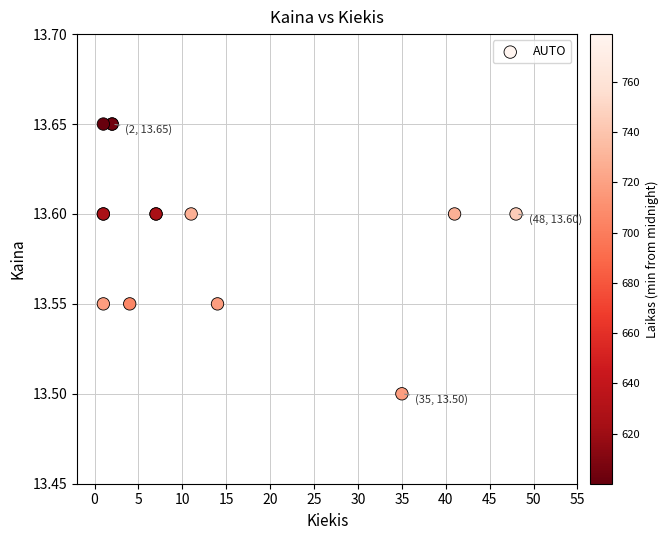

What Y value in the scatter plot is closest to 13?

13.5